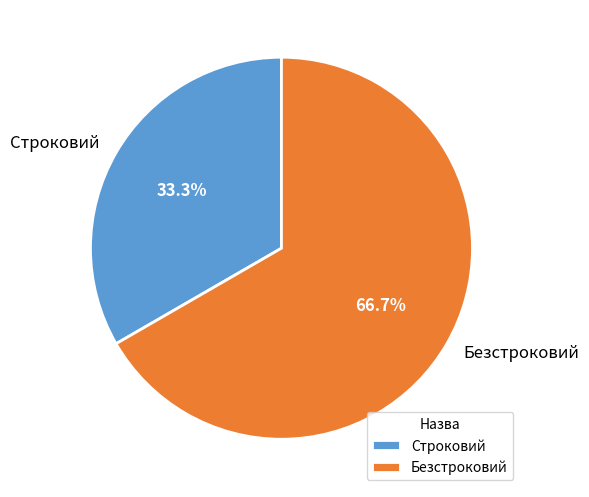

Count the number of slices in the pie.

2